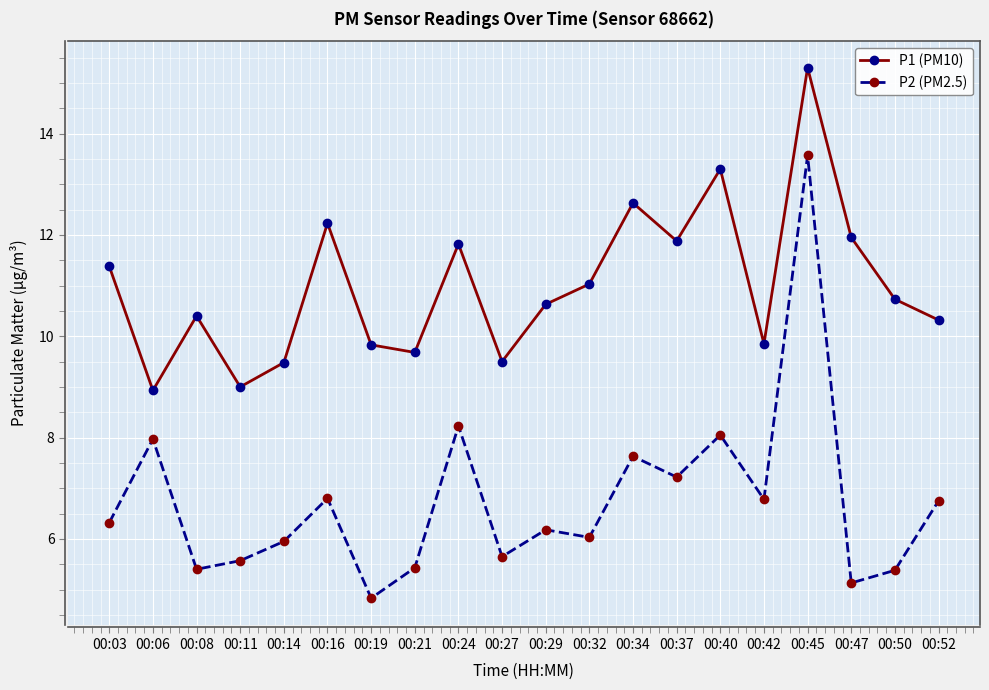

What is the total value across all series at 00:08?

15.8